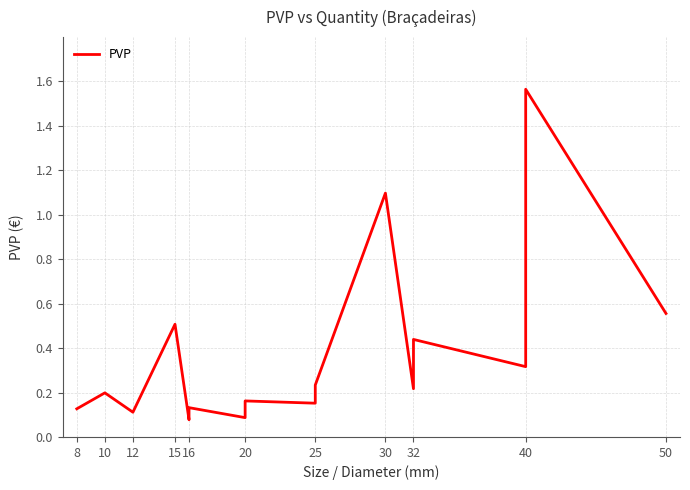

How many interior local peaks (higher than both neighbors) does the data have?

7